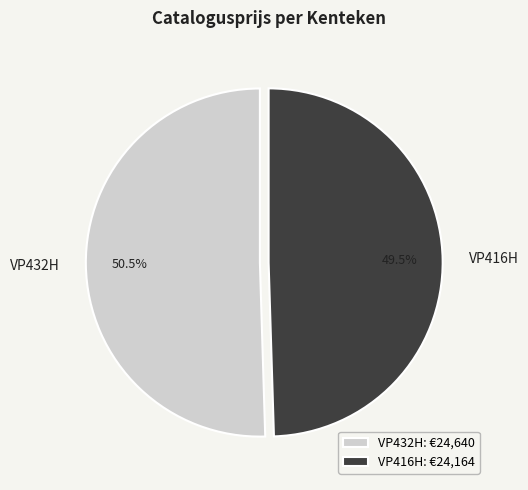

How many slices are in this pie chart?

2